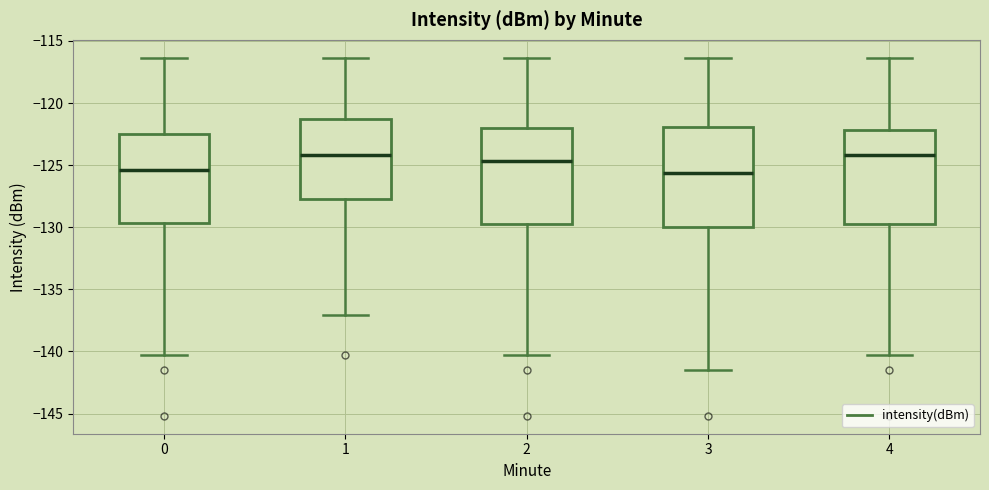

Reading left to right, read every box against the y-axis: the position of its median line, the range the box covers, and the ends of its whiskers. The values are not printed on the chart, so give them approximately, as read against the axis.

0: median -125.5, box -129.5 to -122.5, whiskers -140.5 to -116.5
1: median -124.0, box -128.0 to -121.5, whiskers -137.0 to -116.5
2: median -124.5, box -130.0 to -122.0, whiskers -140.5 to -116.5
3: median -125.5, box -130.0 to -122.0, whiskers -141.5 to -116.5
4: median -124.0, box -130.0 to -122.0, whiskers -140.5 to -116.5